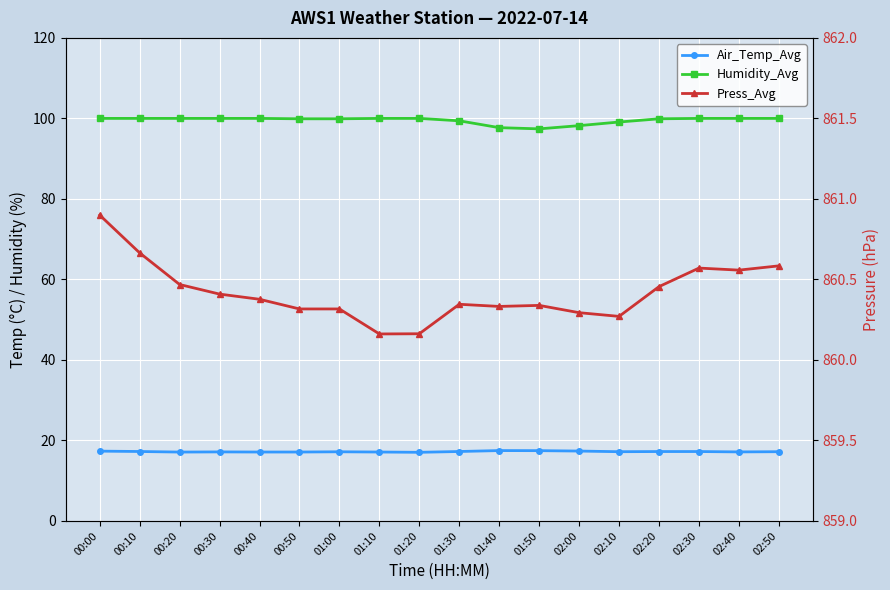

At which category does the chart reach its minimum across all series?

01:20